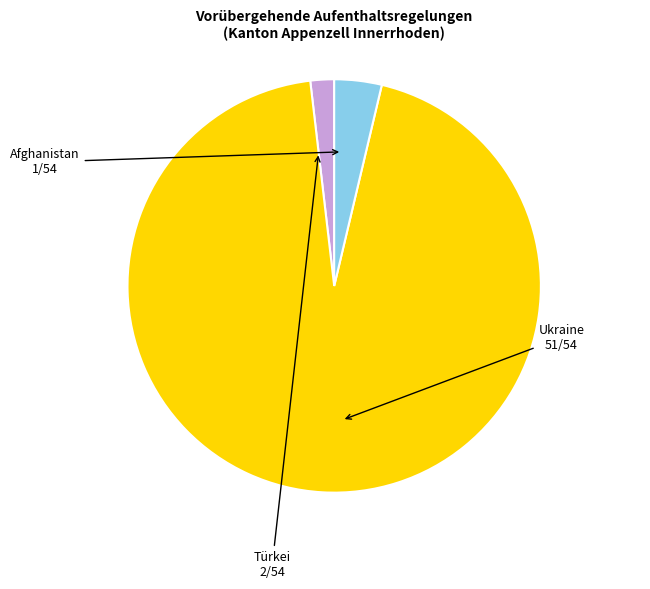

What is the smallest slice in the pie chart?

Afghanistan